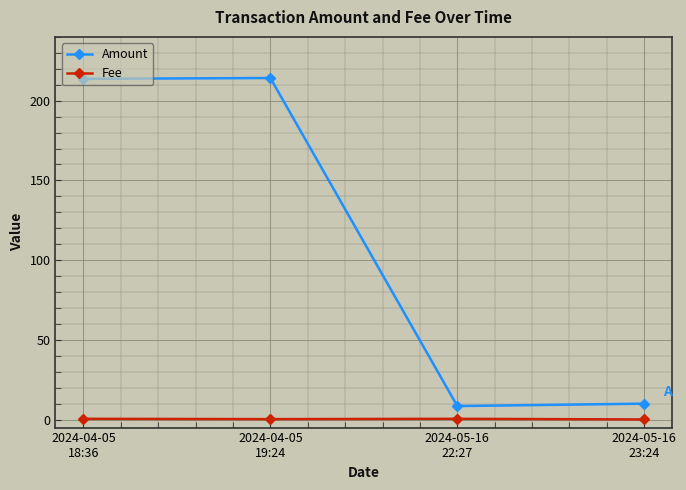

What is the difference between the highest and lowest values at 2024-05-16
22:27?

8.0